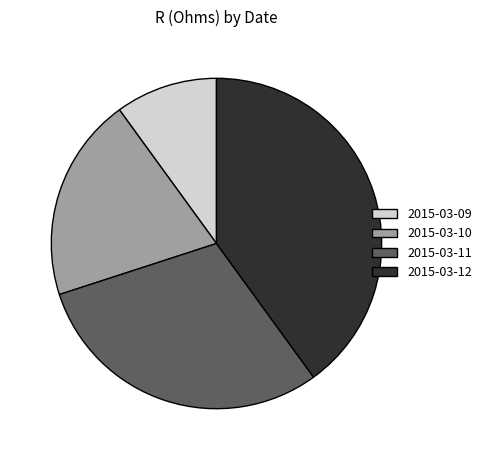

What is the ratio of the value at 2015-03-11 to the value at 2015-03-09?

3.0